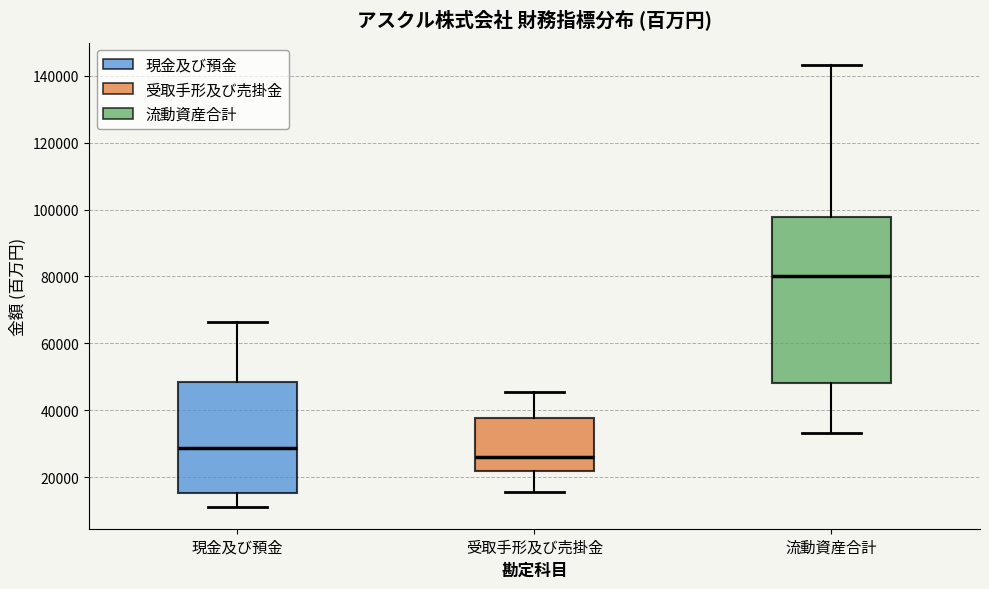

Which box has the lowest median line?

受取手形及び売掛金